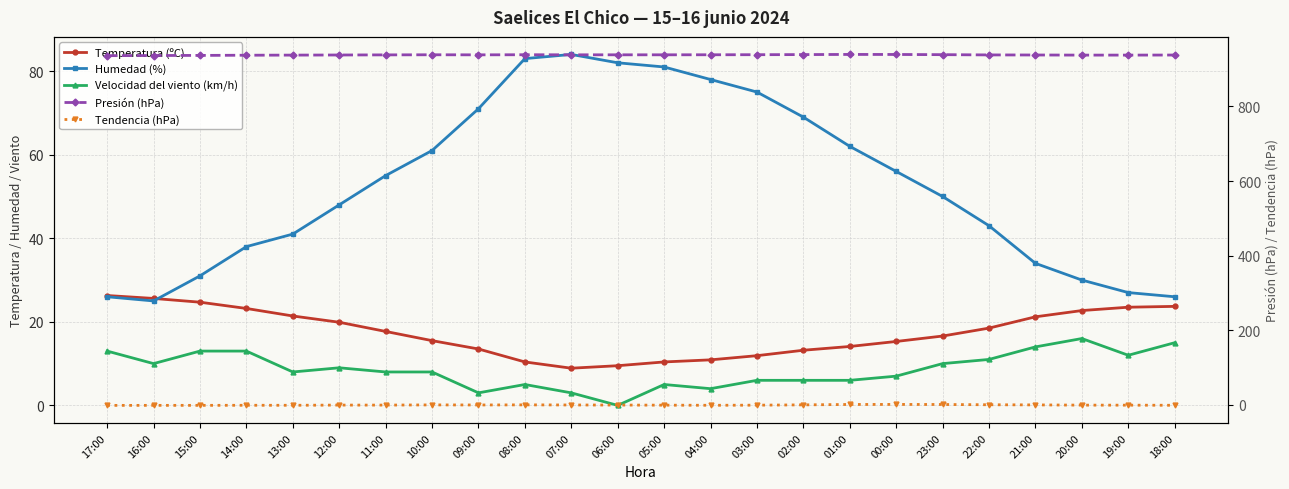

Does the chart display data point markers on the line(s)?

Yes